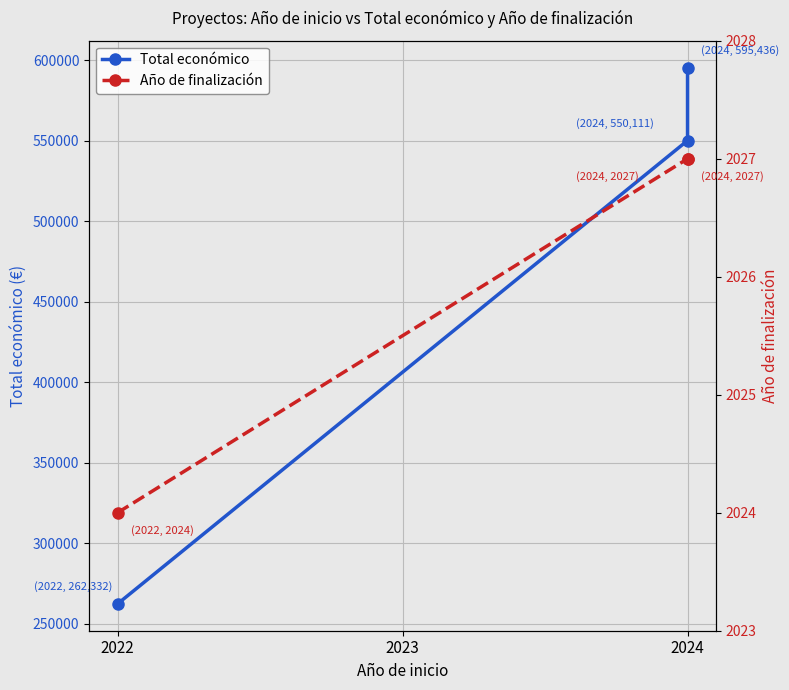

What is the minimum value for Total económico?

262332